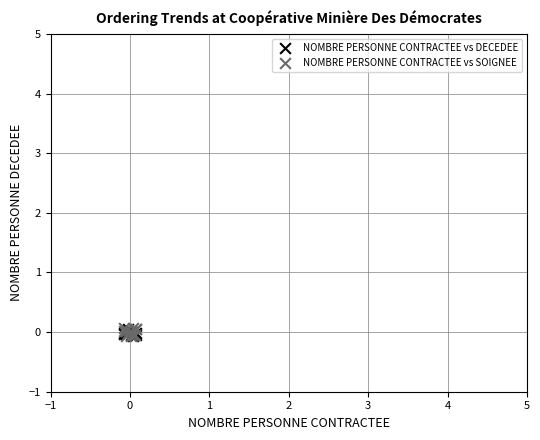

What are all the series names shown in the legend?

NOMBRE PERSONNE CONTRACTEE vs DECEDEE, NOMBRE PERSONNE CONTRACTEE vs SOIGNEE